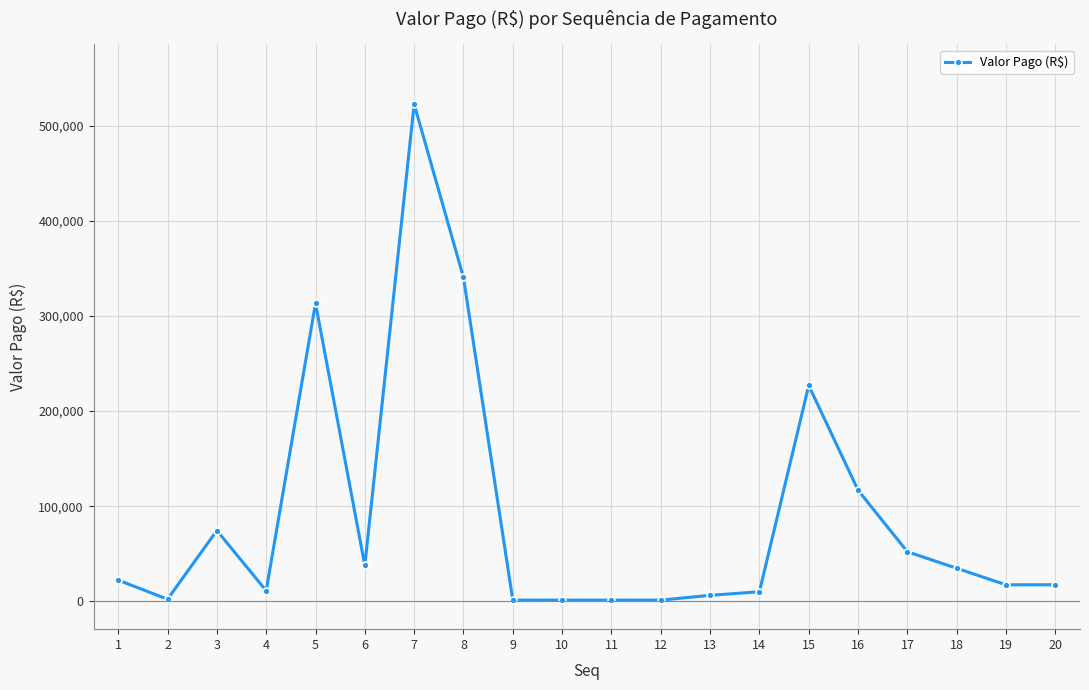

What is the maximum value shown in the chart?

522532.5